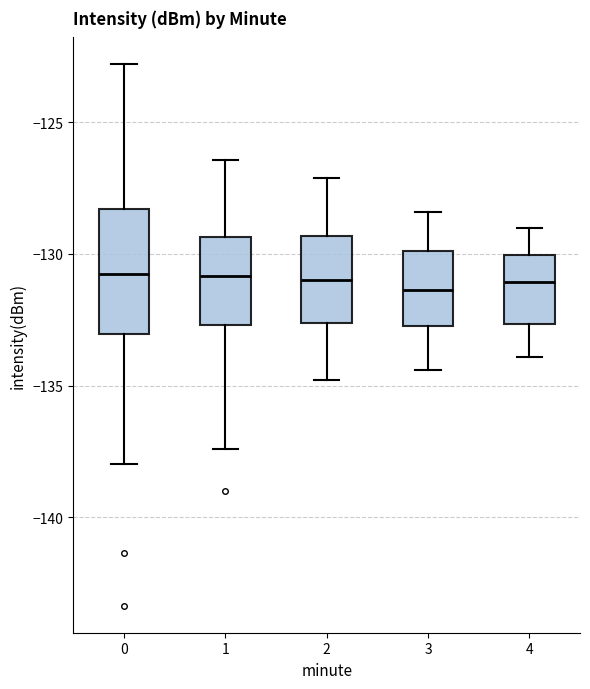

Which box is the tallest, from its lower edge to its upper edge?

0